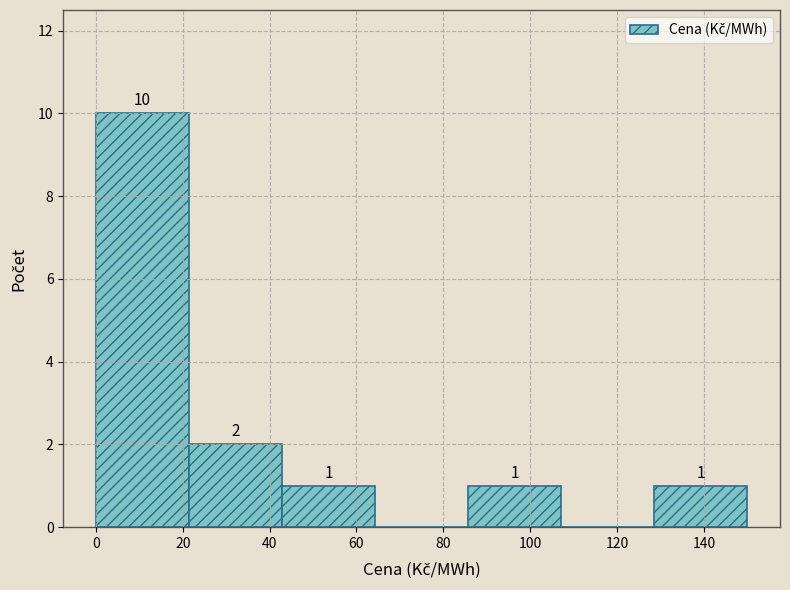

Over which range of the x-axis is the bar tallest?

0 to 22